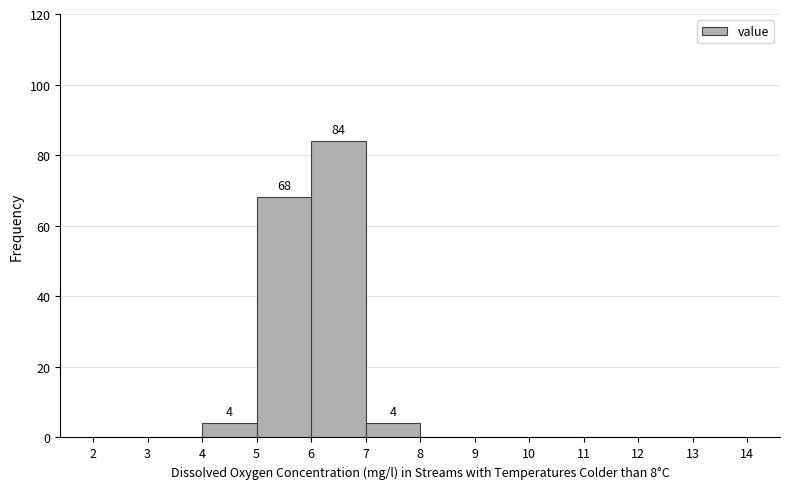

Which range on the x-axis has the tallest bar?

6 to 7